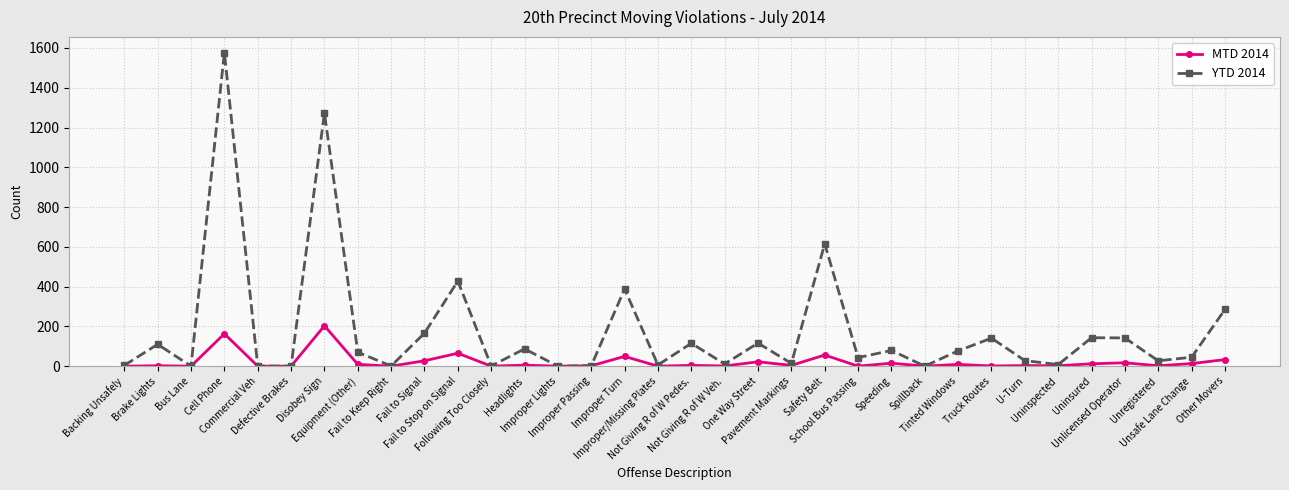

How many lines are shown in the chart?

2